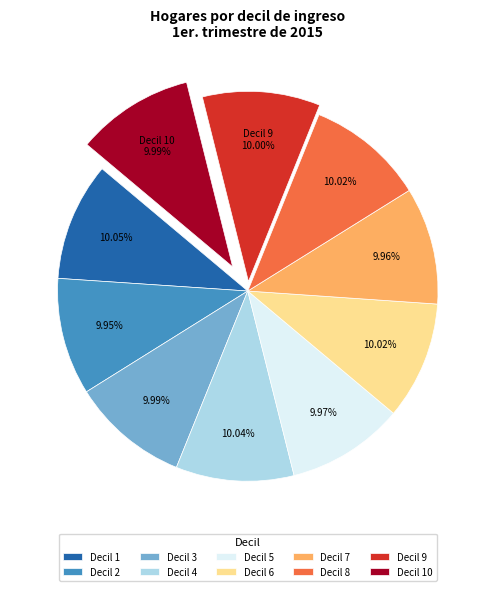

Is there any slice that represents more than half of the pie?

No